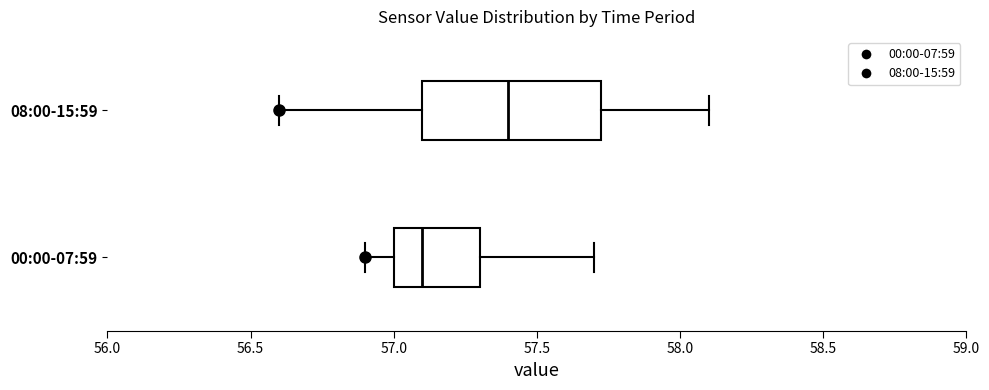

Where does the right whisker of the box for 00:00-07:59 end on the x-axis? The values are not printed on the chart, so give them approximately, as read against the axis.

57.70